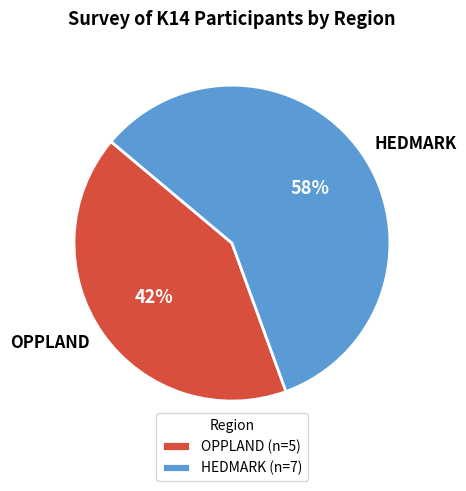

Between OPPLAND and HEDMARK, which is larger?

HEDMARK